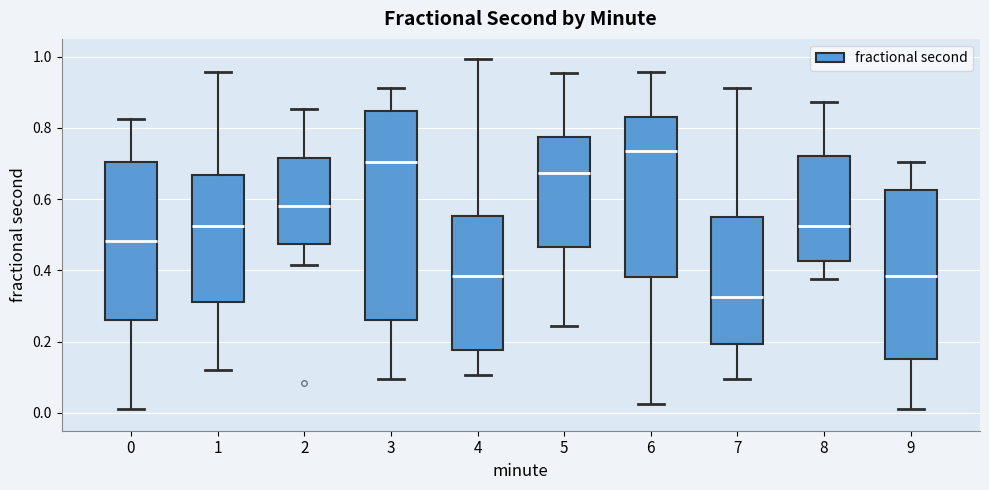

Reading left to right, transcribe this box plot: for each box, give where its median line is, the range the box spans, and where its two whiskers end, as read against the y-axis. The values are not printed on the chart, so give them approximately, as read against the axis.

0: median 0.48, box 0.26 to 0.70, whiskers 0.02 to 0.82
1: median 0.52, box 0.32 to 0.66, whiskers 0.12 to 0.96
2: median 0.58, box 0.48 to 0.72, whiskers 0.42 to 0.86
3: median 0.70, box 0.26 to 0.84, whiskers 0.10 to 0.92
4: median 0.38, box 0.18 to 0.56, whiskers 0.10 to 1.00
5: median 0.68, box 0.46 to 0.78, whiskers 0.24 to 0.96
6: median 0.74, box 0.38 to 0.84, whiskers 0.02 to 0.96
7: median 0.32, box 0.20 to 0.54, whiskers 0.10 to 0.92
8: median 0.52, box 0.42 to 0.72, whiskers 0.38 to 0.88
9: median 0.38, box 0.16 to 0.62, whiskers 0.02 to 0.70